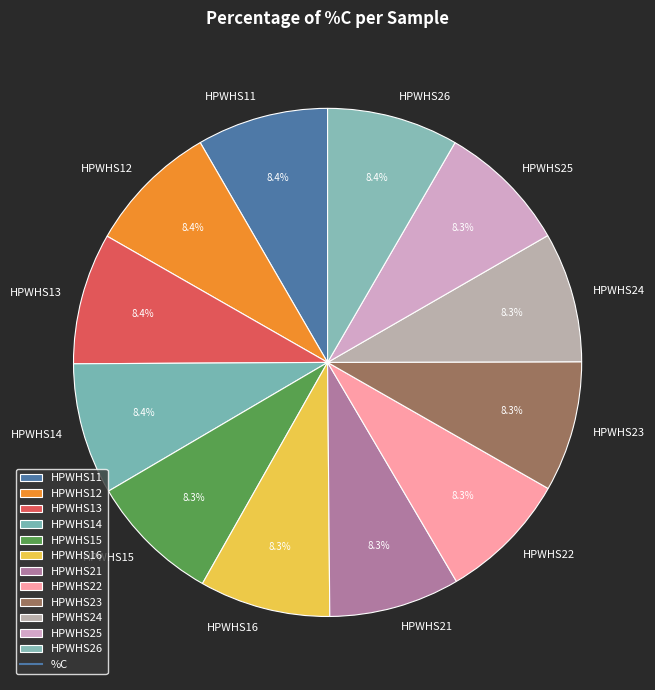

Combined, do HPWHS11 and HPWHS15 account for over 50%?

No